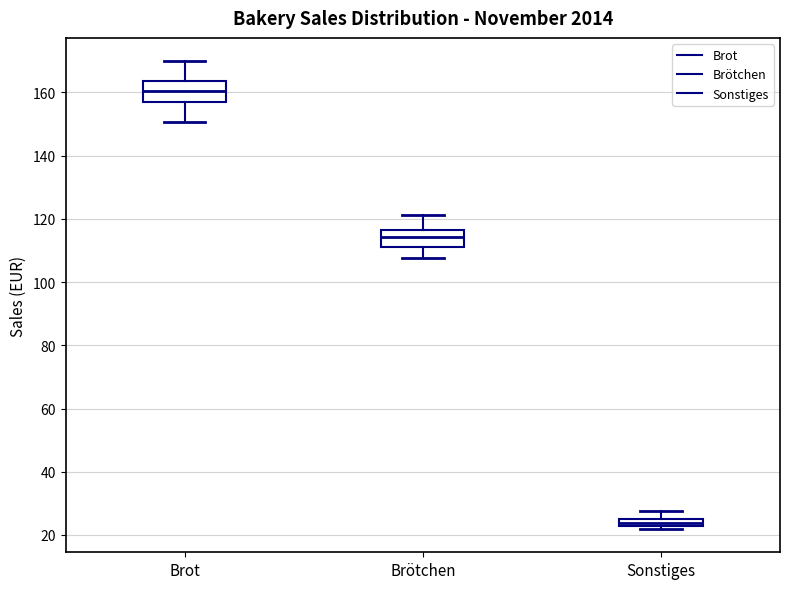

Where does the median line of the box for Sonstiges sit on the y-axis? The values are not printed on the chart, so give them approximately, as read against the axis.

24